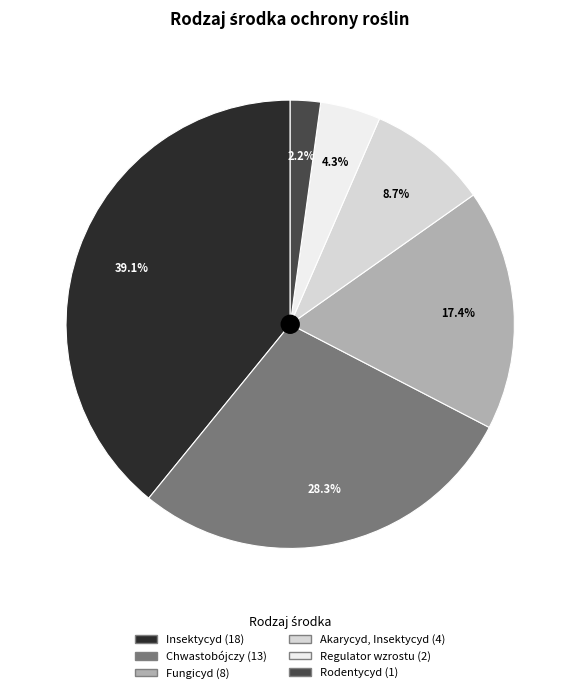

To the nearest percent, what is the difference between the largest and smallest slice percentages?

37%